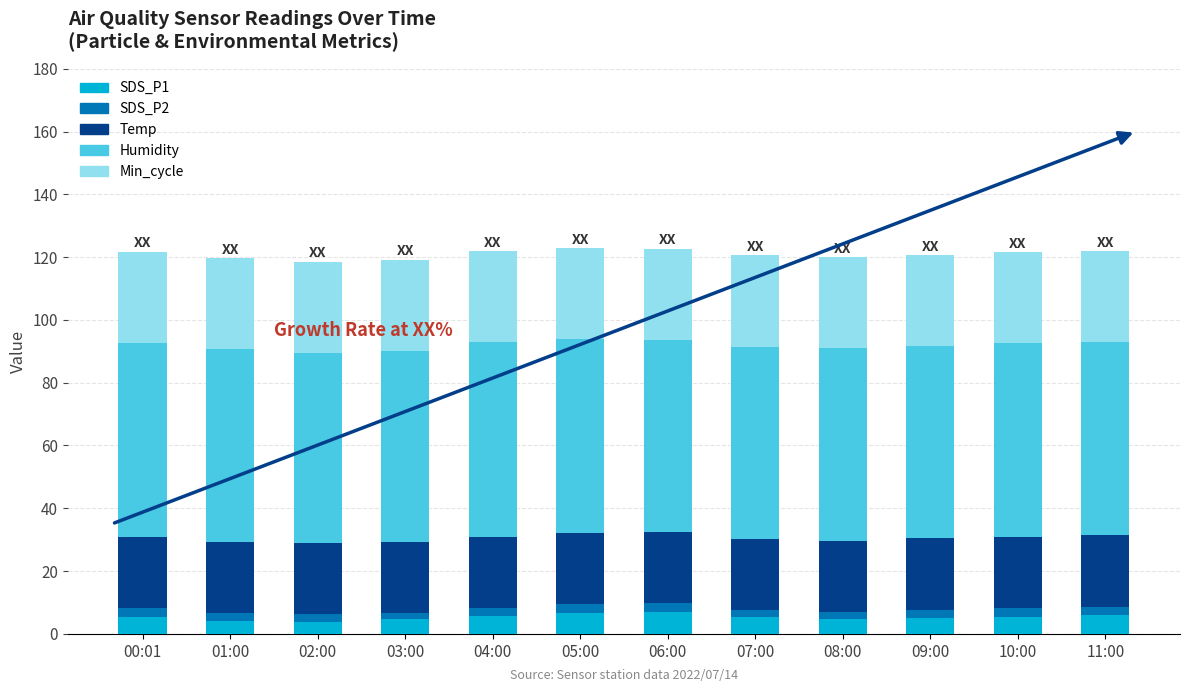

Does the chart contain any negative values?

No